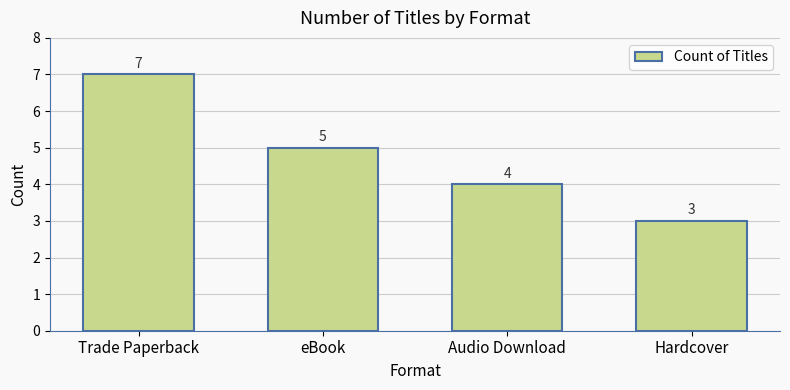

What is the sum of all values?

19